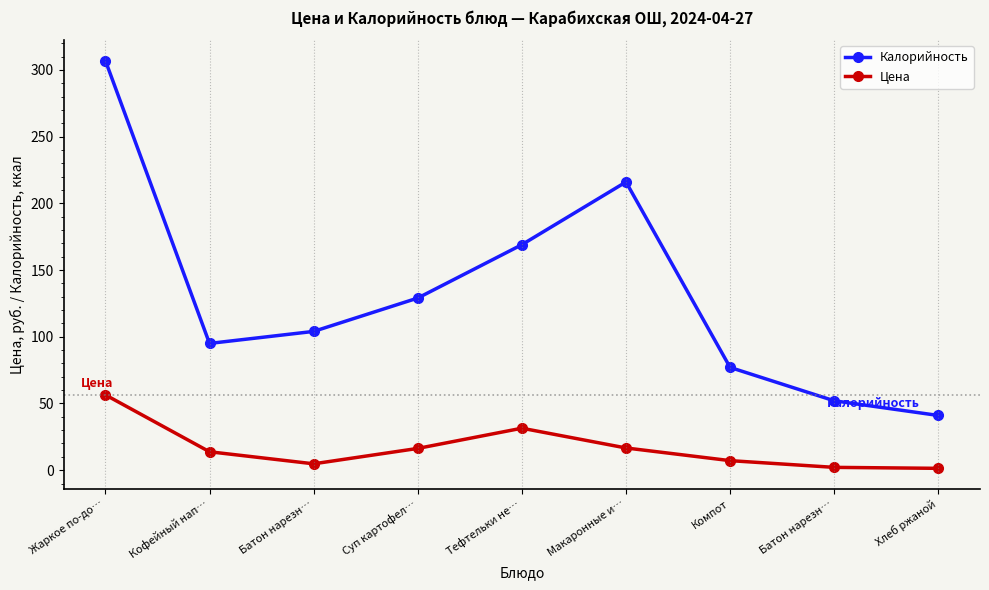

At which category does Калорийность reach its first local peak?

Макаронные и…